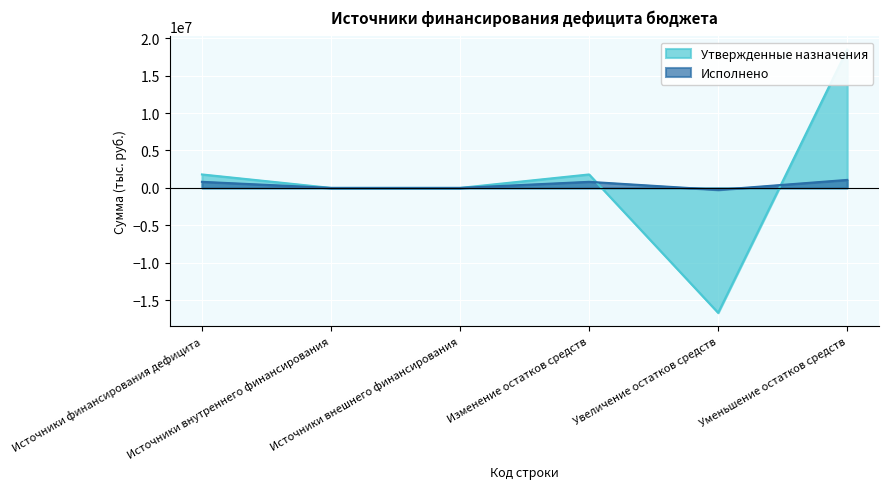

Rank the series by their average value, from highest to lowest.

Утвержденные назначения, Исполнено